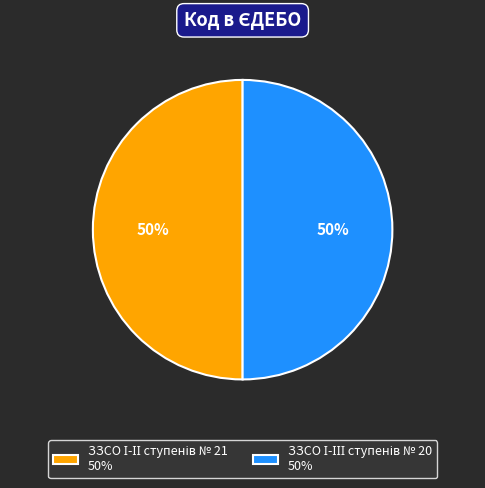

To the nearest percent, what is the average slice percentage?

50%